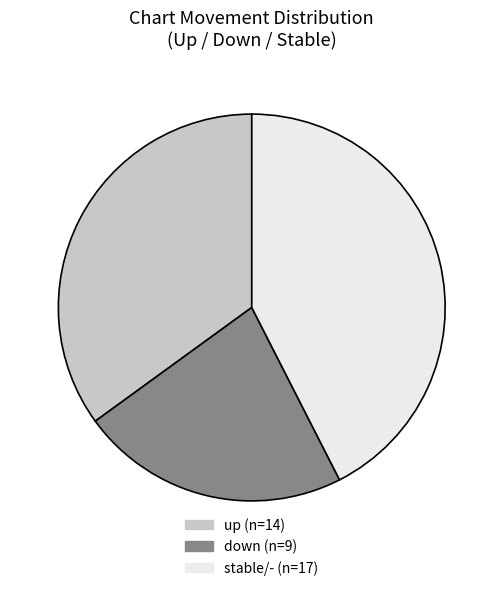

Count the number of slices in the pie.

3